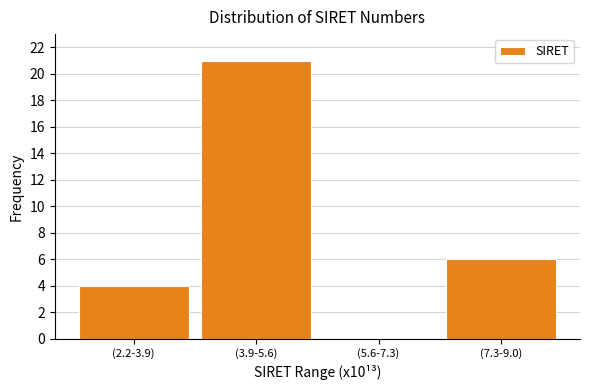

Reading right to left, what are all the values shown in this chart?

(7.3-9.0)=6	(5.6-7.3)=0	(3.9-5.6)=21	(2.2-3.9)=4